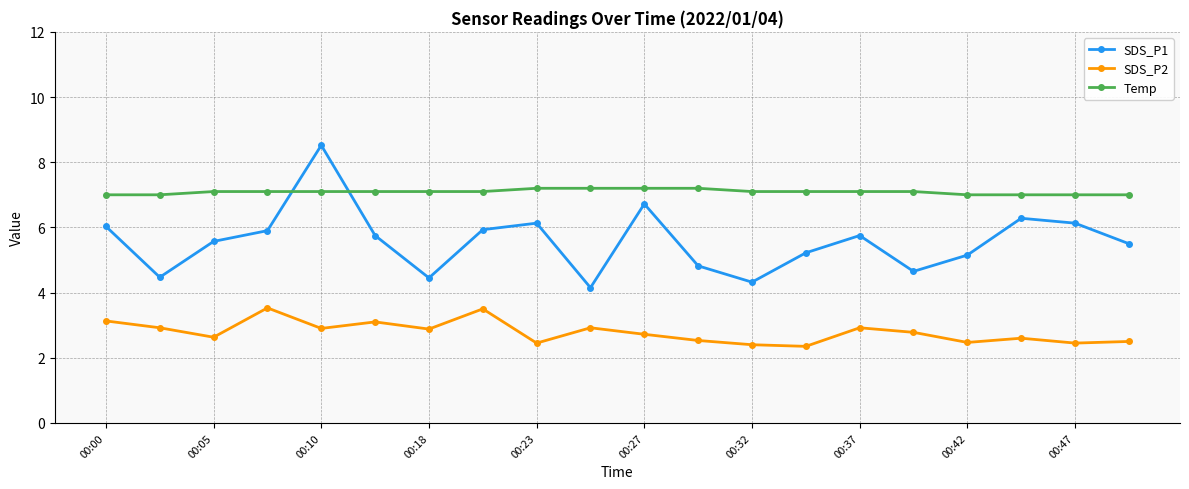

What is the sum of all Temp values?

141.8